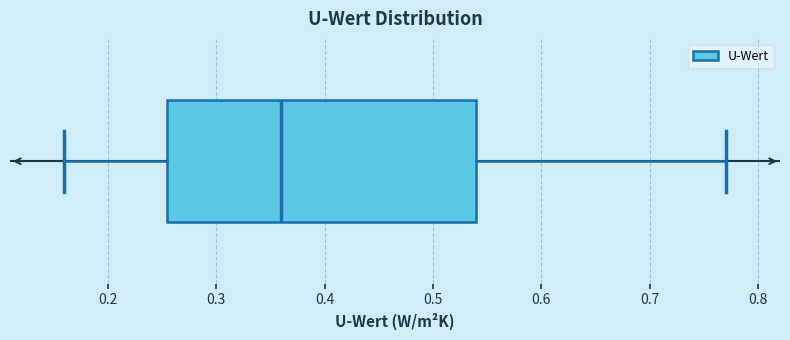

Transcribe this box plot: give where the median line is, the range the box spans, and where the two whiskers end, as read against the x-axis. The values are not printed on the chart, so give them approximately, as read against the axis.

median 0.36, box 0.26 to 0.54, whiskers 0.16 to 0.77